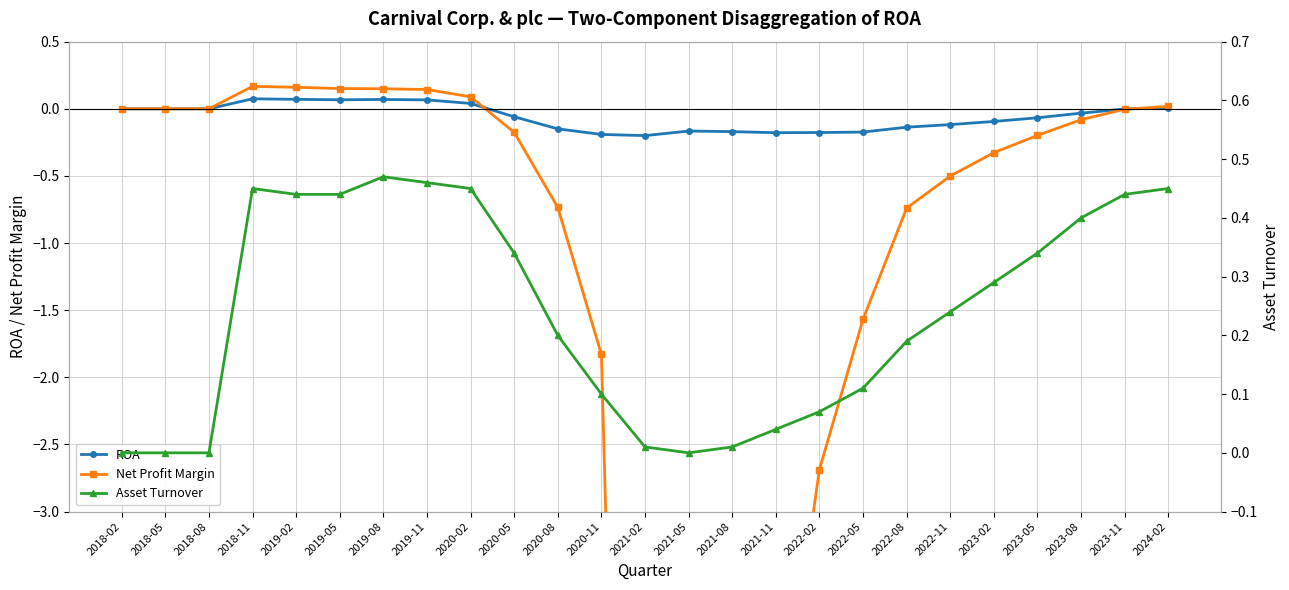

What is the label of the 9th point from the right?

2022-02